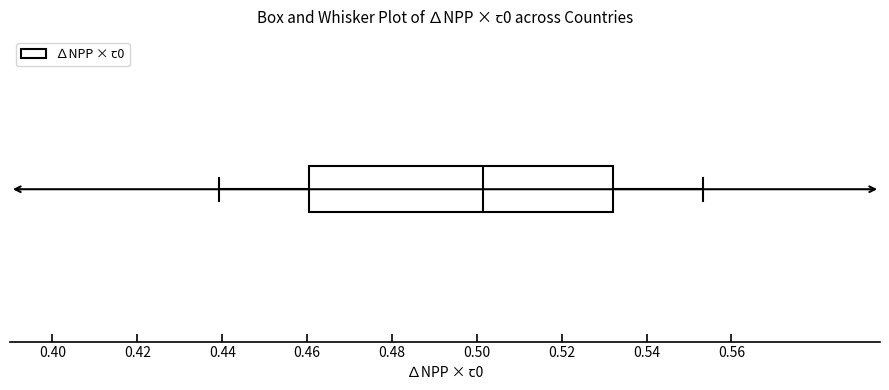

Where is the left edge of the box on the x-axis? The values are not printed on the chart, so give them approximately, as read against the axis.

0.460